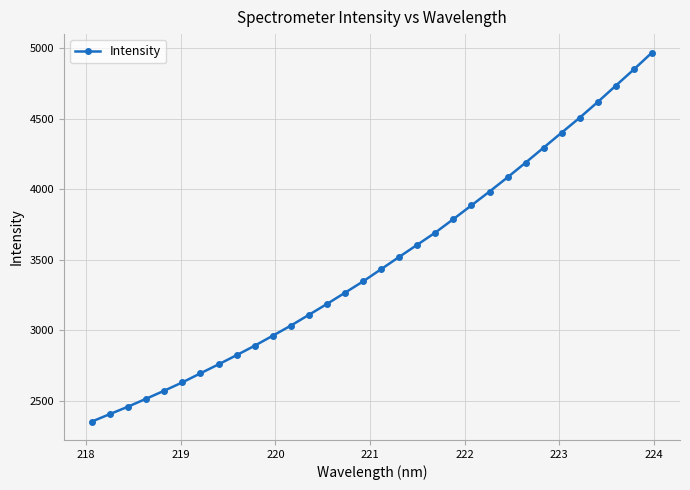

What is the sum of all values?

111568.7